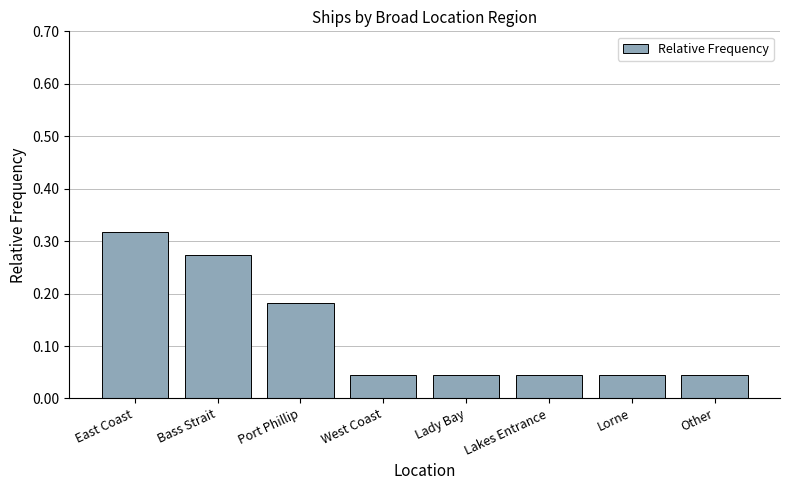

What is the sum of the values at Port Phillip and East Coast?

0.5